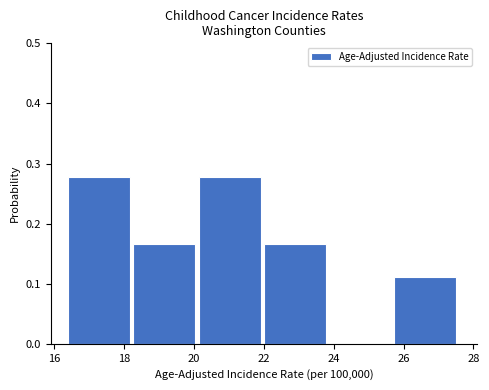

How tall is the bar that spans 20.2 to 22.0 on the x-axis? Neither the bar edges nor the heights are printed on the chart, so give them approximately, as read against the axes.

0.28